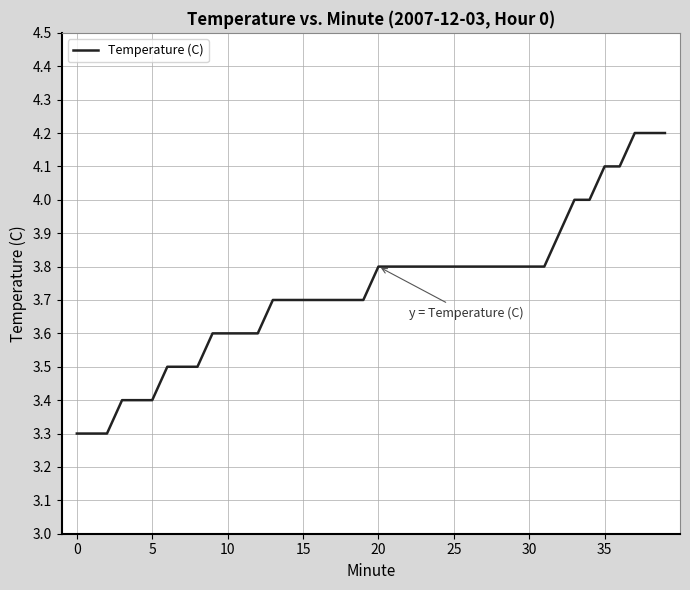

What is the greatest value displayed?

4.2